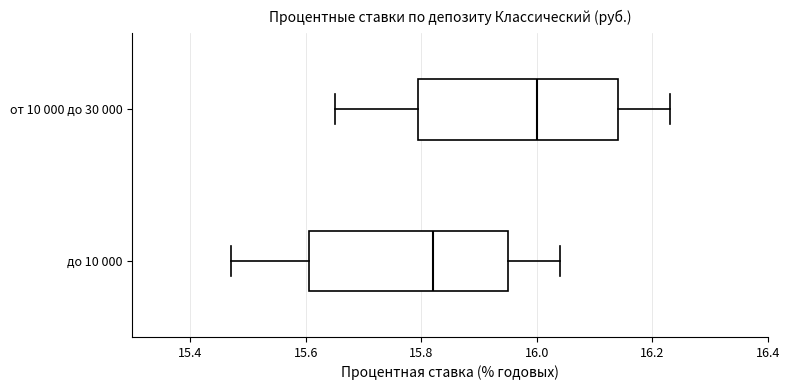

Which box has the furthest to the right median line?

от 10 000 до 30 000